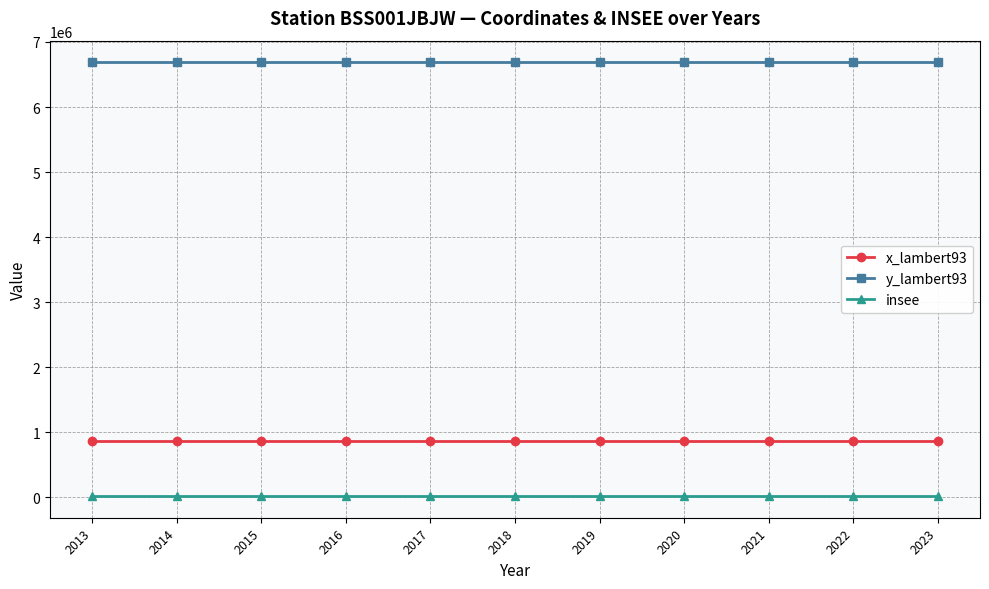

Count the number of data series in this chart.

3